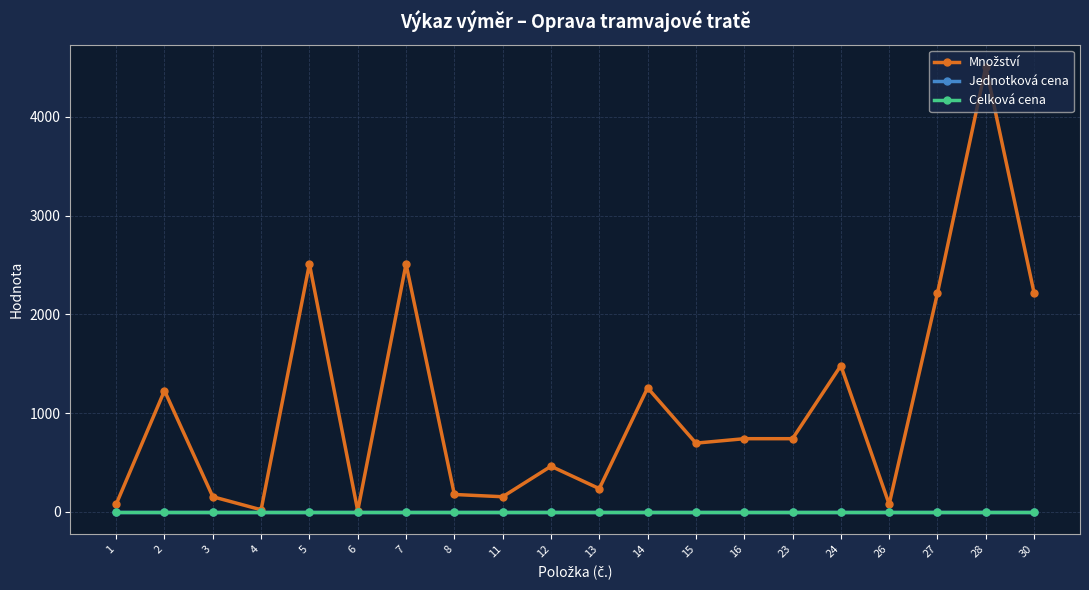

True or false: Množství and Celková cena cross at least once.

False